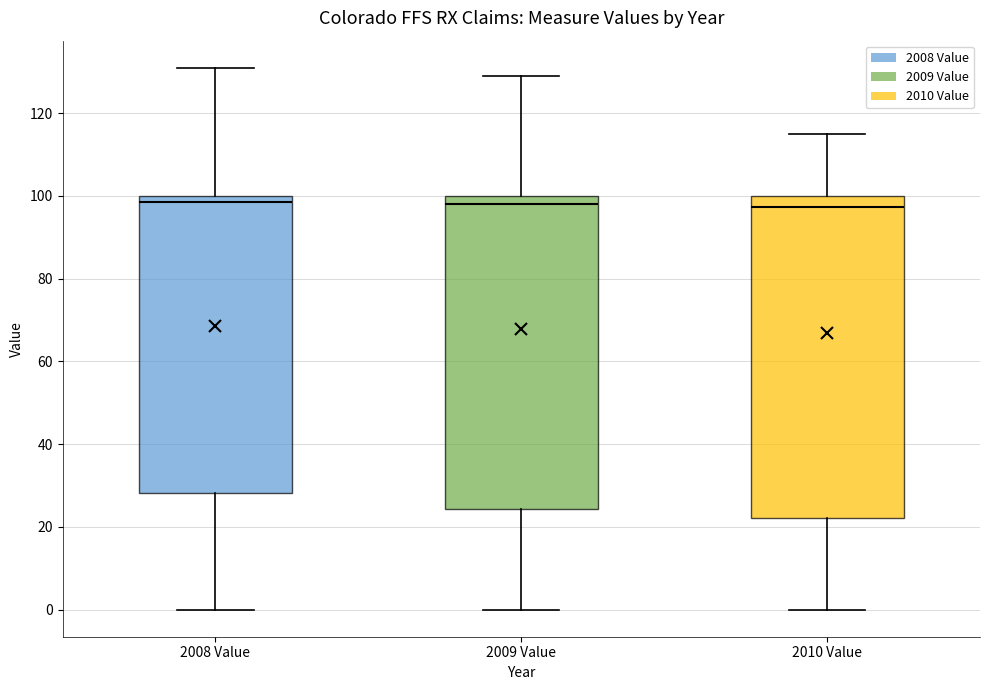

Where does the upper whisker of the box for 2008 Value end on the y-axis? The values are not printed on the chart, so give them approximately, as read against the axis.

130